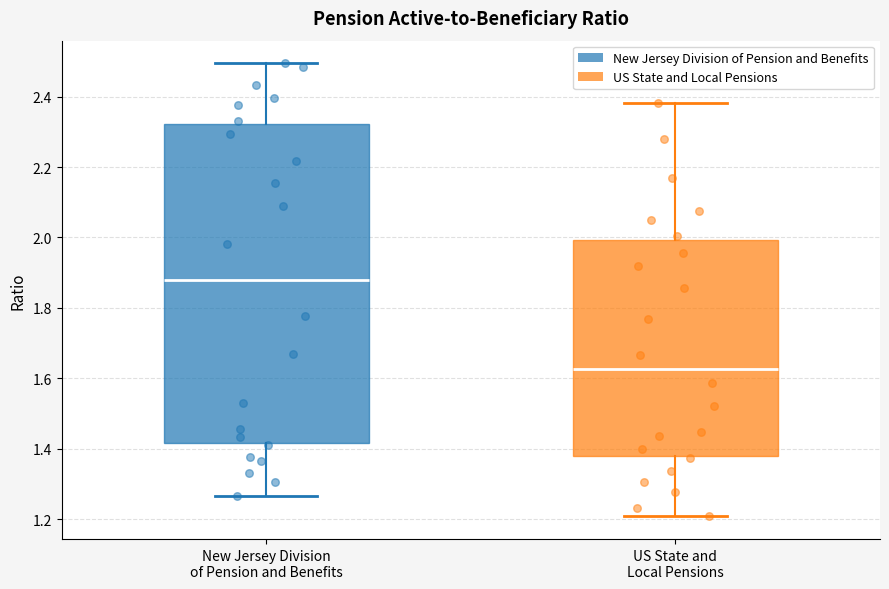

Which box has the lowest median line?

US State and Local Pensions